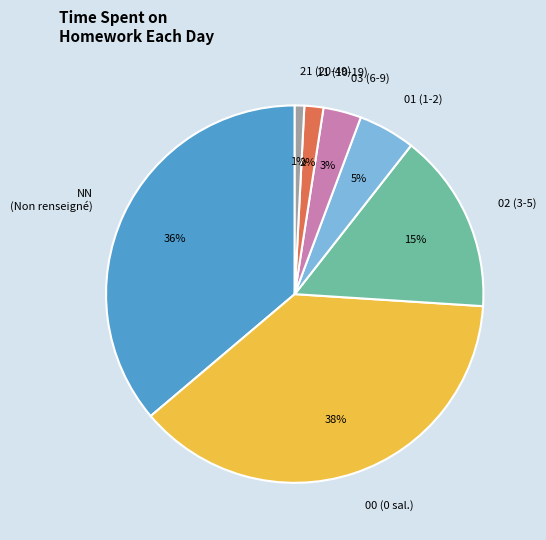

Rank the categories by value from highest to lowest.

00, NN, 02, 01, 03, 11, 21